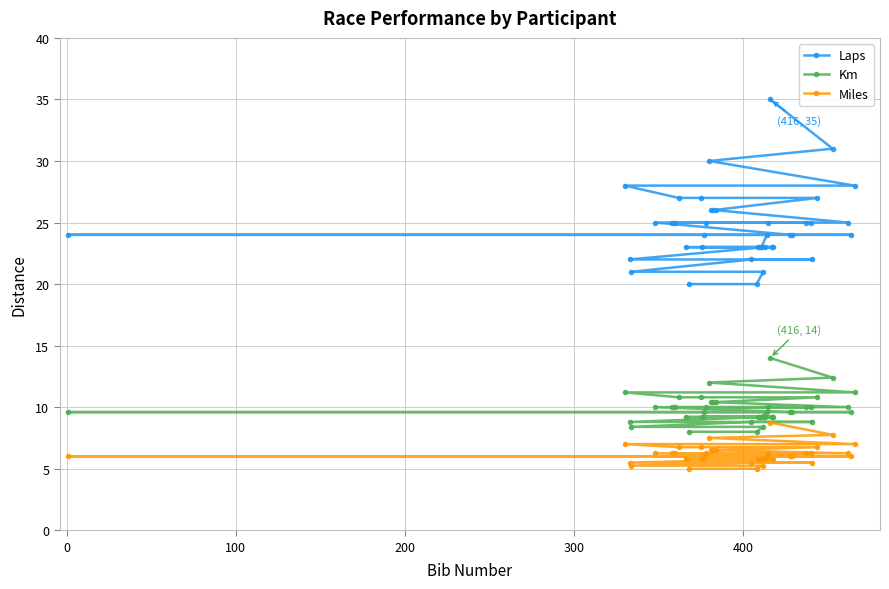

True or false: Miles and Laps cross at least once.

False